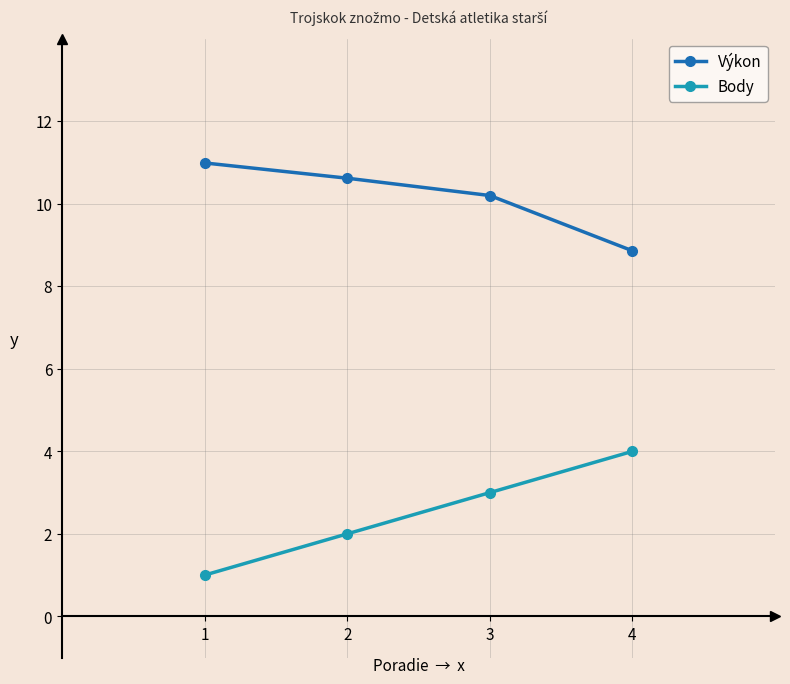

How many distinct data groups are displayed?

2